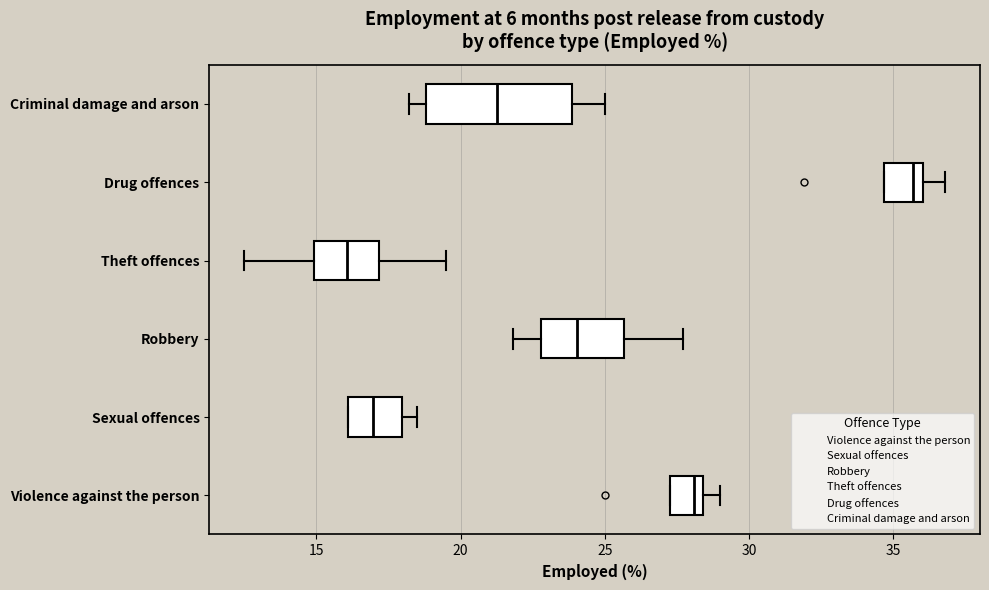

Reading bottom to top, transcribe this box plot: for each box, give where its median line is, the range the box spans, and where its two whiskers end, as read against the x-axis. The values are not printed on the chart, so give them approximately, as read against the axis.

Violence against the person: median 28.0, box 27.5 to 28.5, whiskers 27.5 to 29.0
Sexual offences: median 17.0, box 16.0 to 18.0, whiskers 16.0 to 18.5
Robbery: median 24.0, box 23.0 to 25.5, whiskers 22.0 to 27.5
Theft offences: median 16.0, box 15.0 to 17.0, whiskers 12.5 to 19.5
Drug offences: median 35.5, box 34.5 to 36.0, whiskers 34.5 to 37.0
Criminal damage and arson: median 21.5, box 19.0 to 24.0, whiskers 18.0 to 25.0